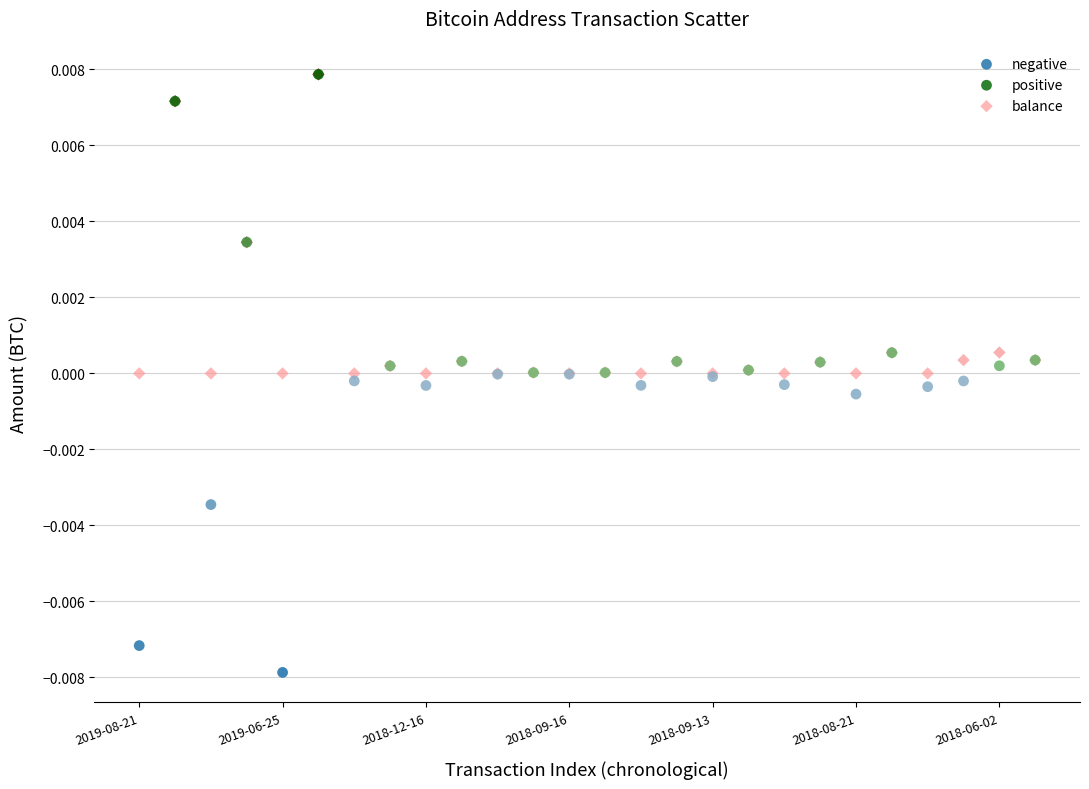

Which series contains the lowest Y value?

negative